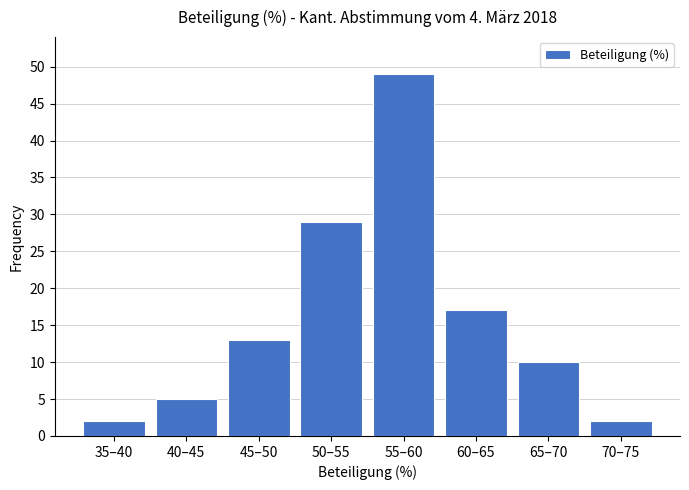

Reading left to right, transcribe all the data shown in this chart.

2	5	13	29	49	17	10	2